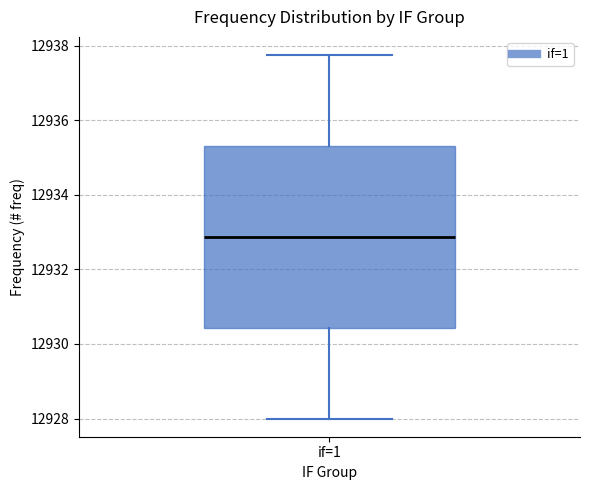

Transcribe this box plot: give where the median line is, the range the box spans, and where the two whiskers end, as read against the y-axis. The values are not printed on the chart, so give them approximately, as read against the axis.

median 12932.8, box 12930.4 to 12935.4, whiskers 12928.0 to 12937.8